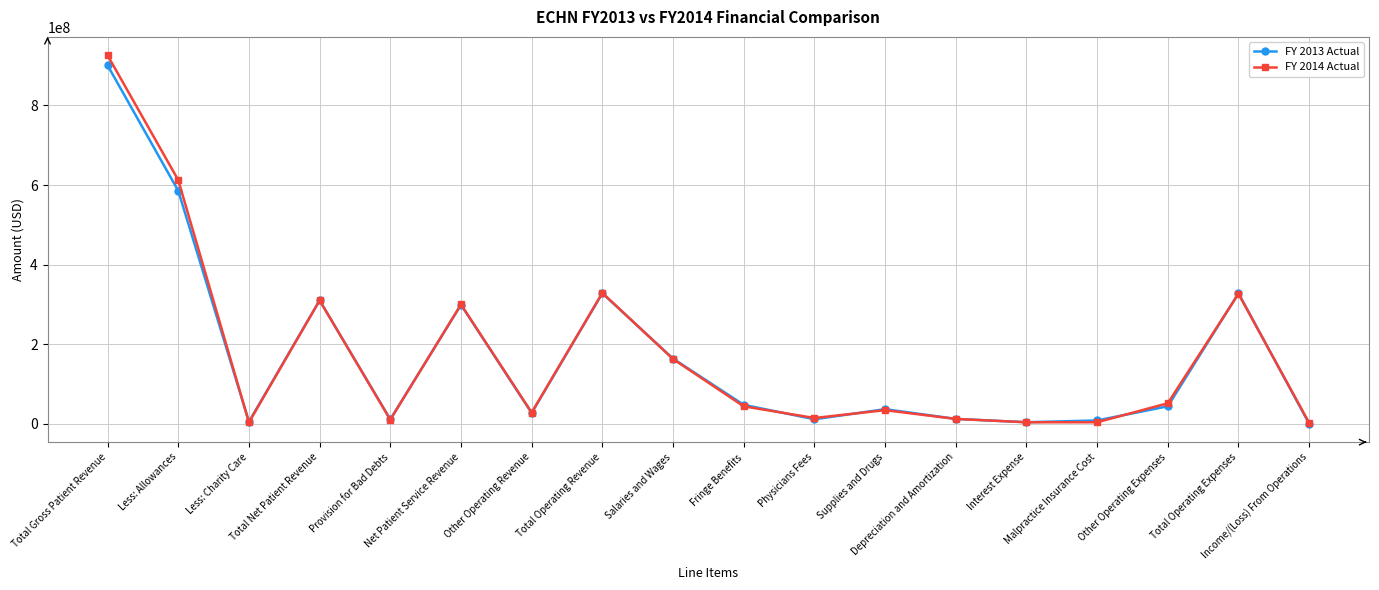

Read the FY 2014 Actual value at Total Gross Patient Revenue, to the nearest 10.

925914800